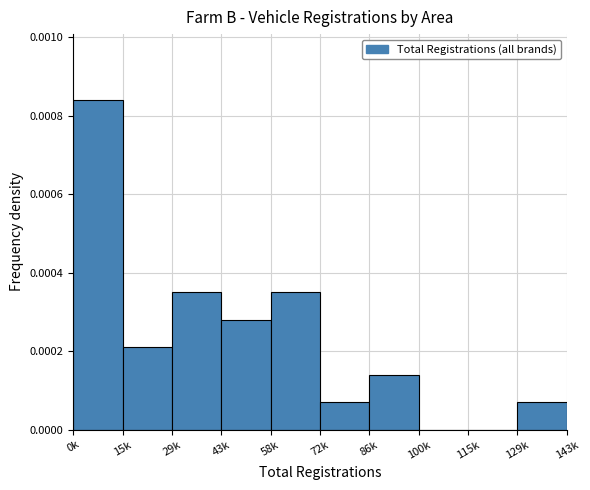

Between 72k and 86k, which is larger?

86k